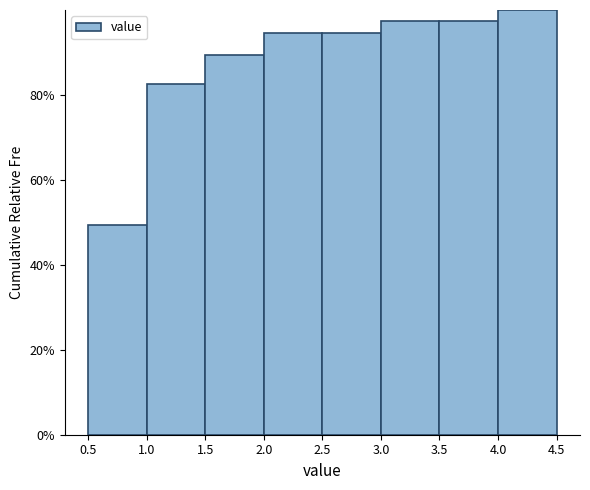

Over which range of the x-axis is the bar tallest?

4.0 to 4.5